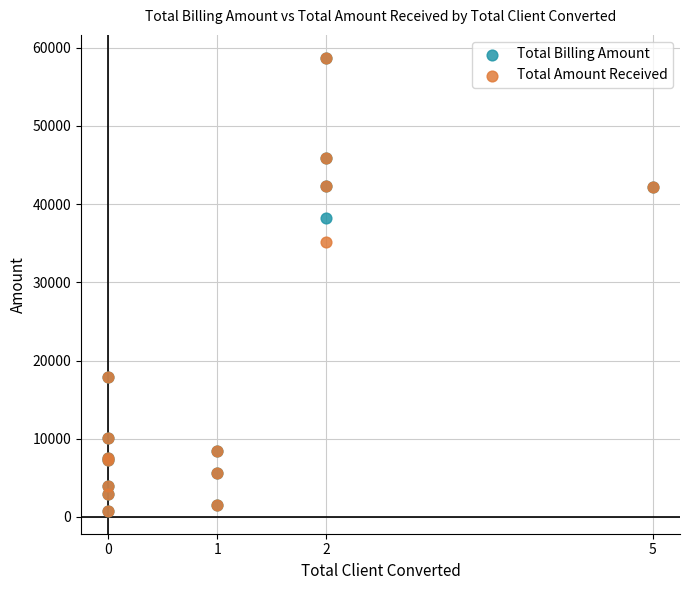

In the Total Amount Received series, what Y value is closest to 29755?

35190